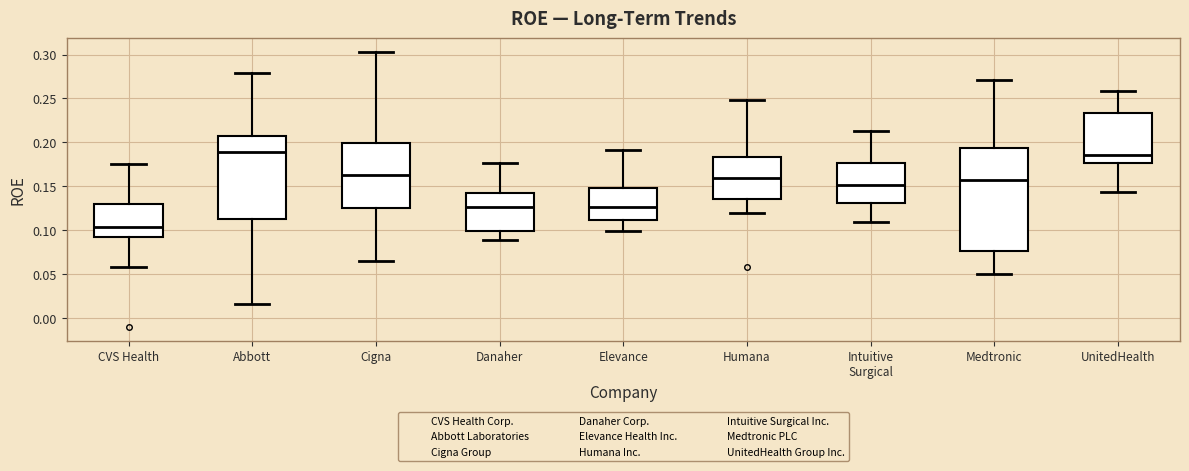

Where does the upper whisker of the box for Abbott end on the y-axis? The values are not printed on the chart, so give them approximately, as read against the axis.

0.280